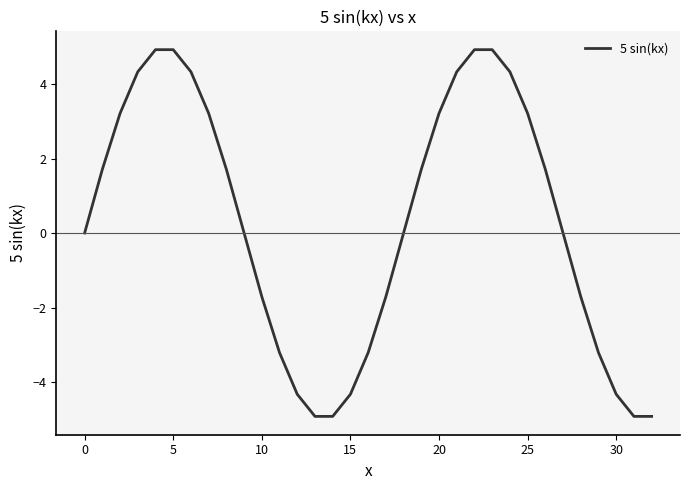

What is the maximum value shown in the chart?

4.9